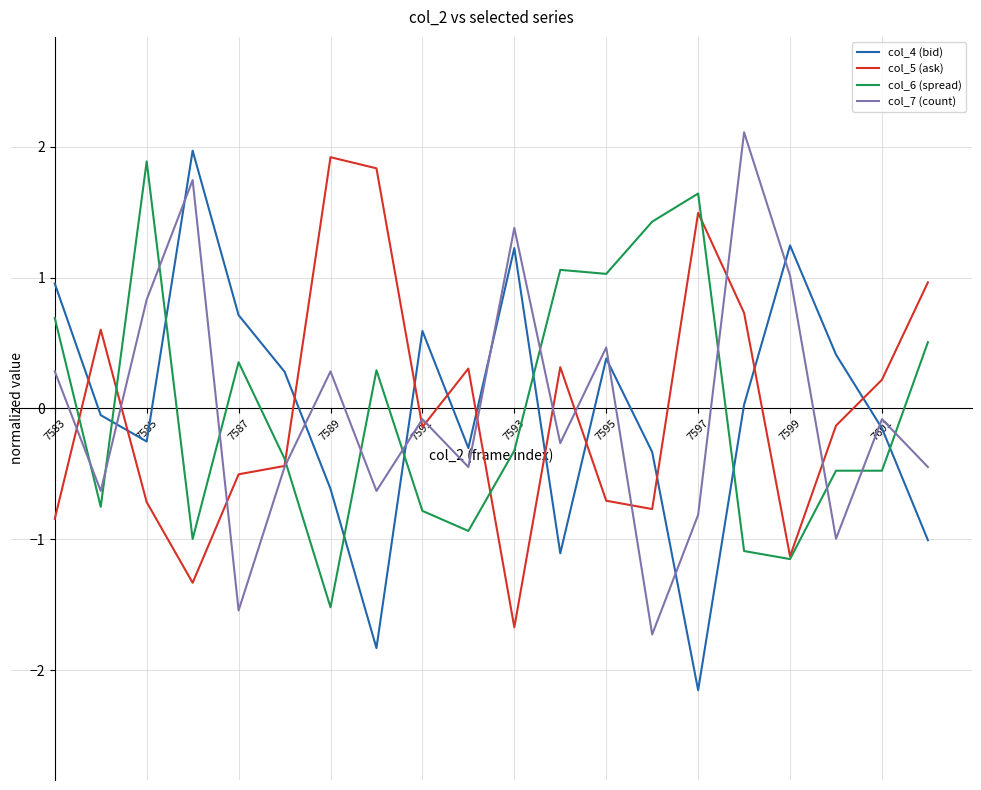

How many interior local valleys does the col_4 (bid) series have?

5